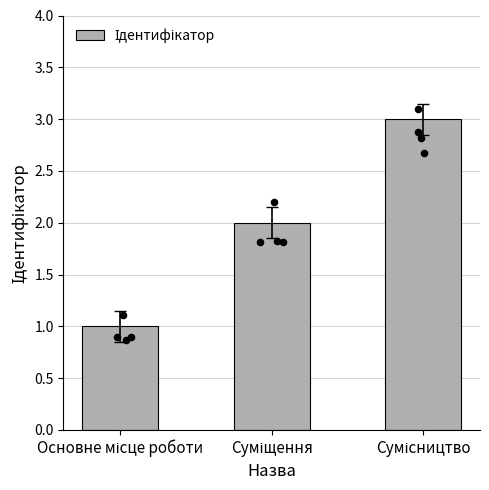

What is the change in value from Основне місце роботи to Сумісництво?

+2